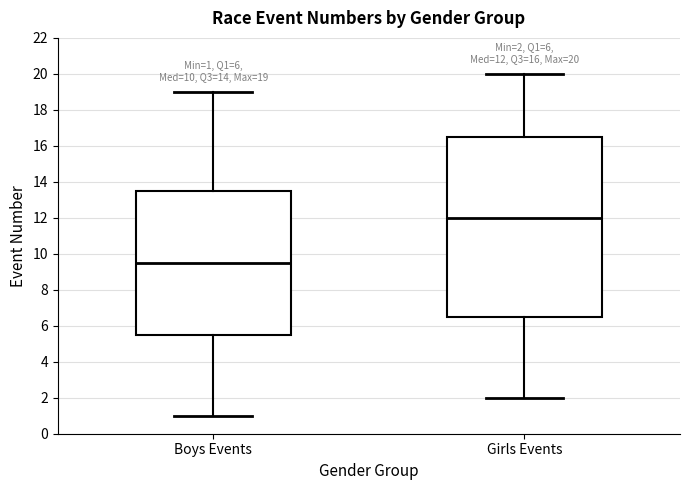

Which box has the highest median line?

Girls Events